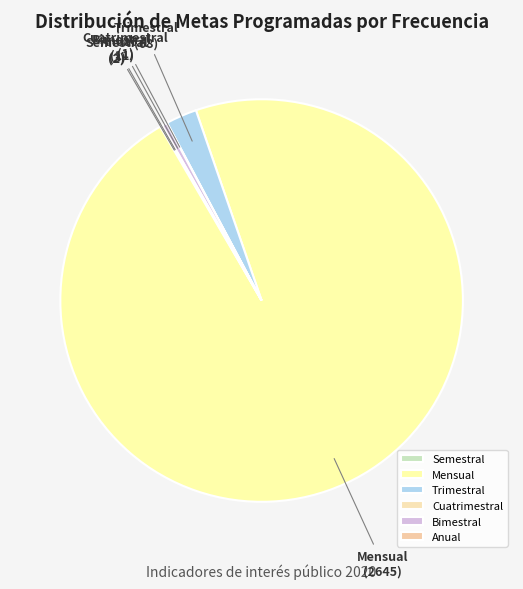

The Bimestral slice represents 0% of the pie. True or false?

True